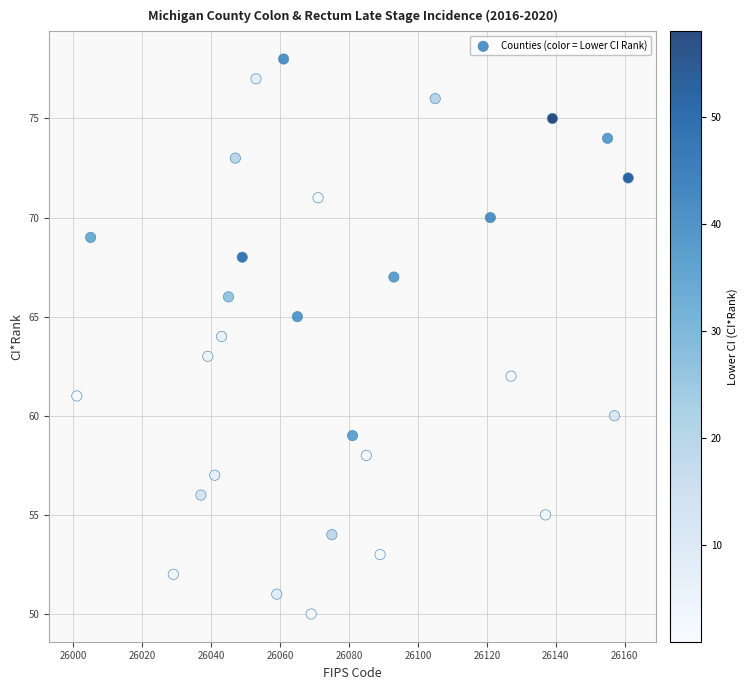

What is the range of X values (max minus min)?

160